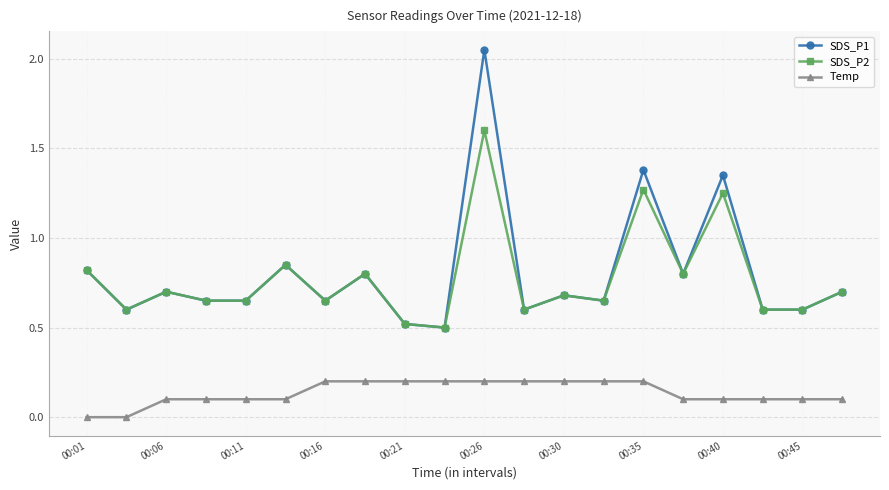

True or false: SDS_P2 and Temp intersect in this chart.

False